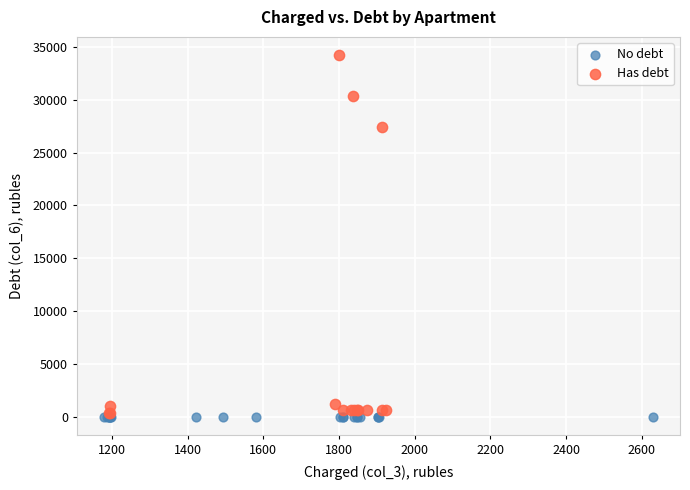

Which series reaches the maximum Y coordinate?

Has debt